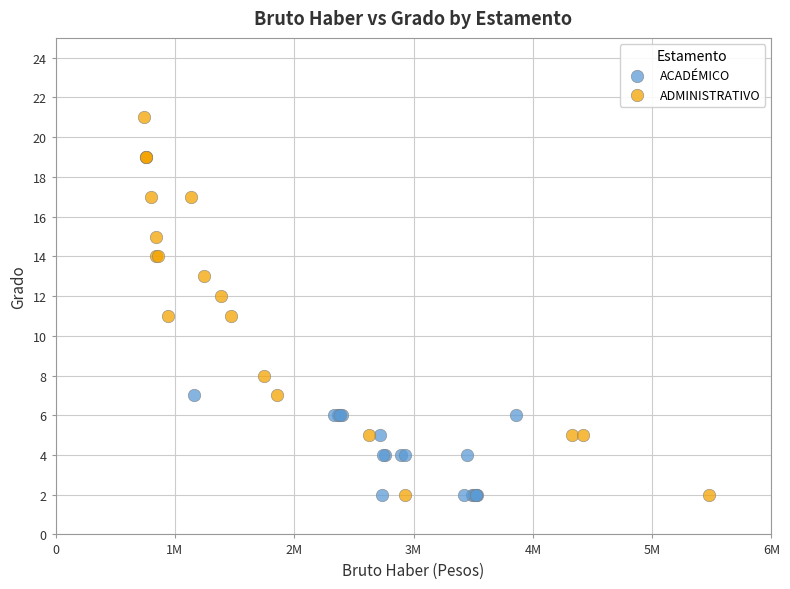

Which series has the widest spread of Y values?

ADMINISTRATIVO